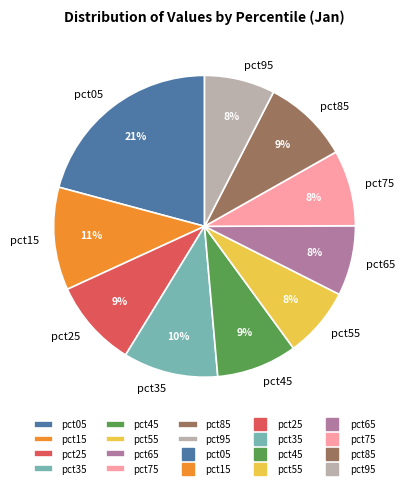

Count the number of slices in the pie.

10